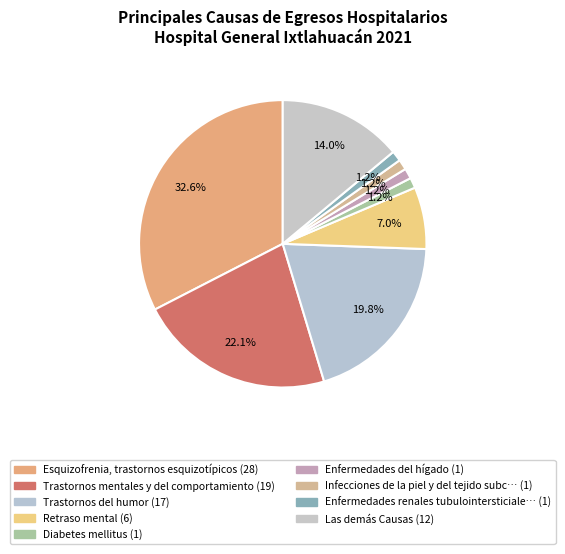

Rank the categories by value from highest to lowest.

Esquizofrenia, trastornos esquizotípicos, Trastornos mentales y del comportamiento, Trastornos del humor, Las demás Causas, Retraso mental, Diabetes mellitus, Enfermedades del hígado, Infecciones de la piel y del tejido subcutáneo, Enfermedades renales tubulointersticiales